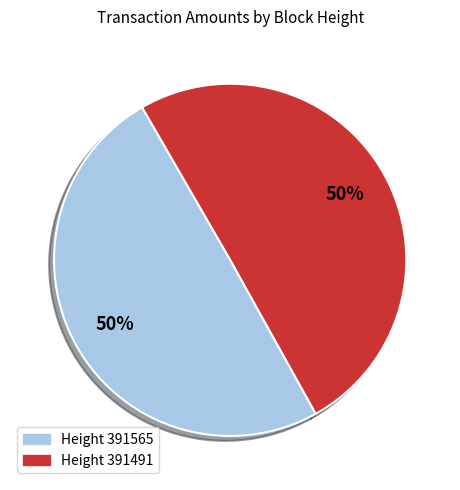

To the nearest percent, what is the average slice percentage?

50%